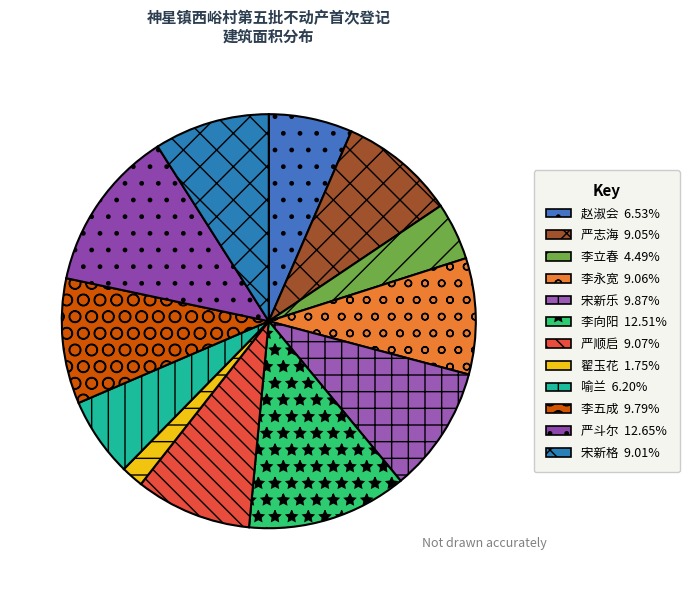

Rank the categories by value from lowest to highest.

翟玉花, 李立春, 喻兰, 赵淑会, 宋新格, 严志海, 李永宽, 严顺启, 李五成, 宋新乐, 李向阳, 严斗尔